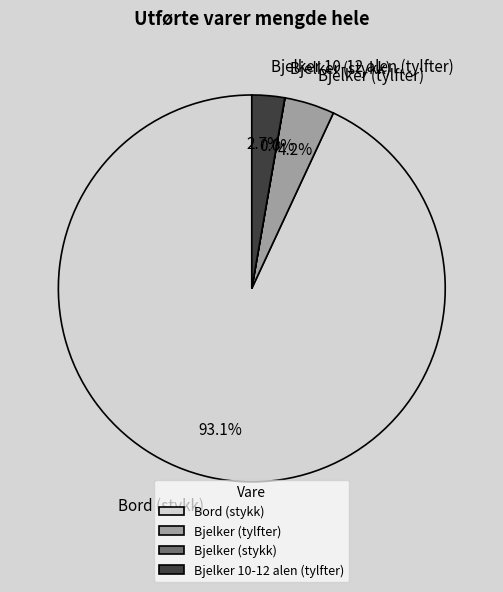

To the nearest percent, what is the difference between the Bjelker (tylfter) and Bord (stykk) slice percentages?

89%